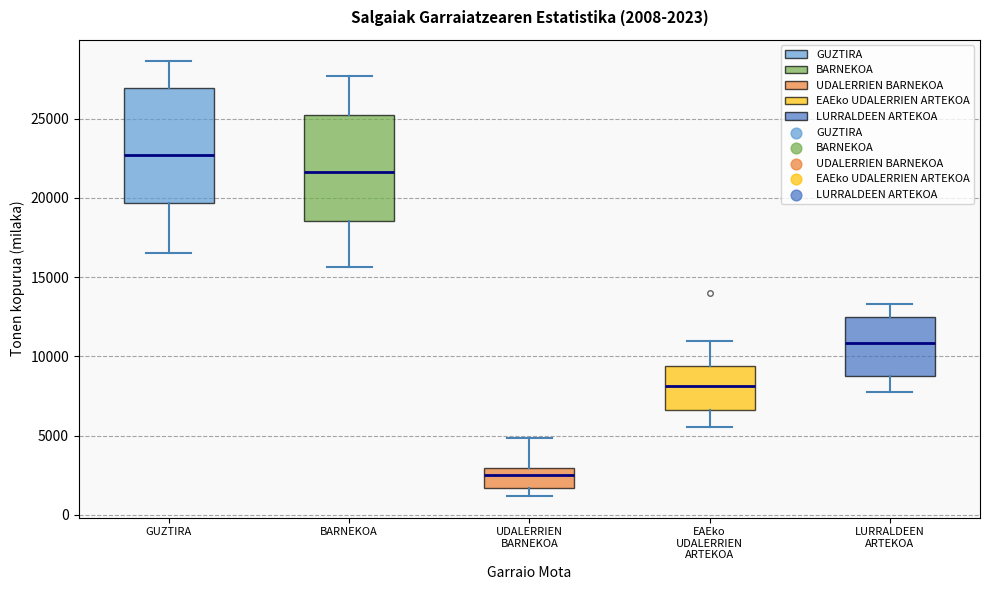

Which box's median line is the highest?

GUZTIRA